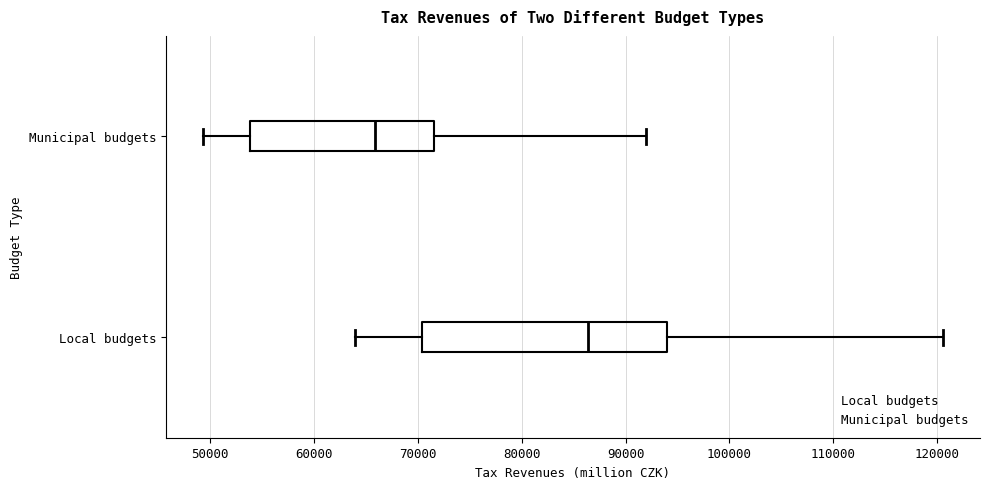

Which box is the widest, from its left edge to its right edge?

Local budgets